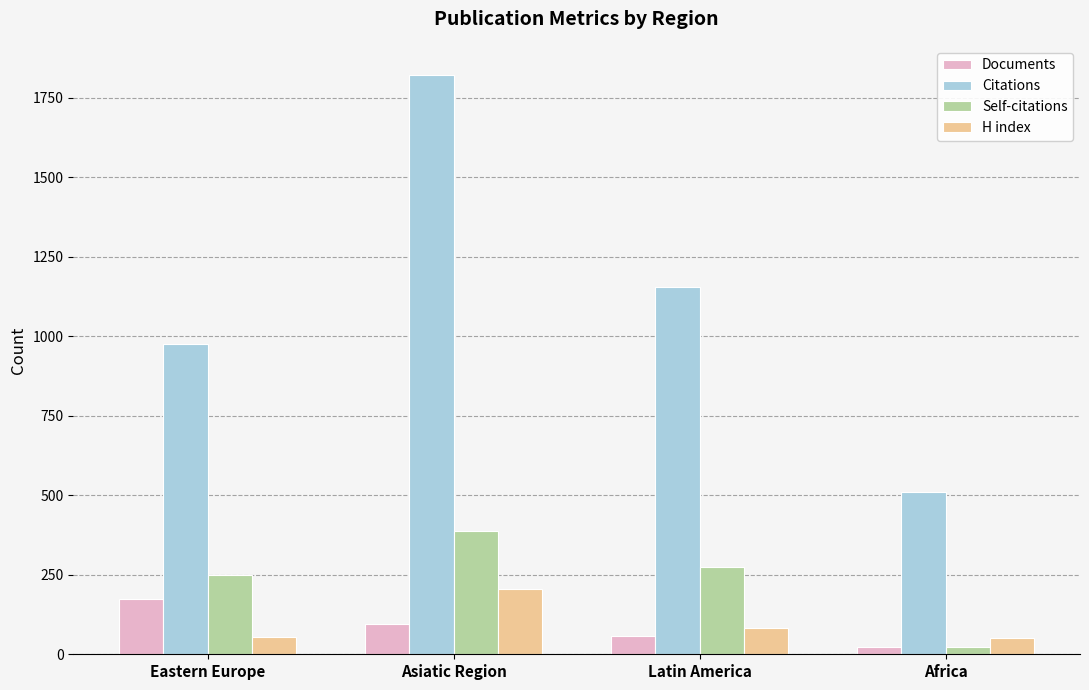

What is the minimum value for Documents?

22